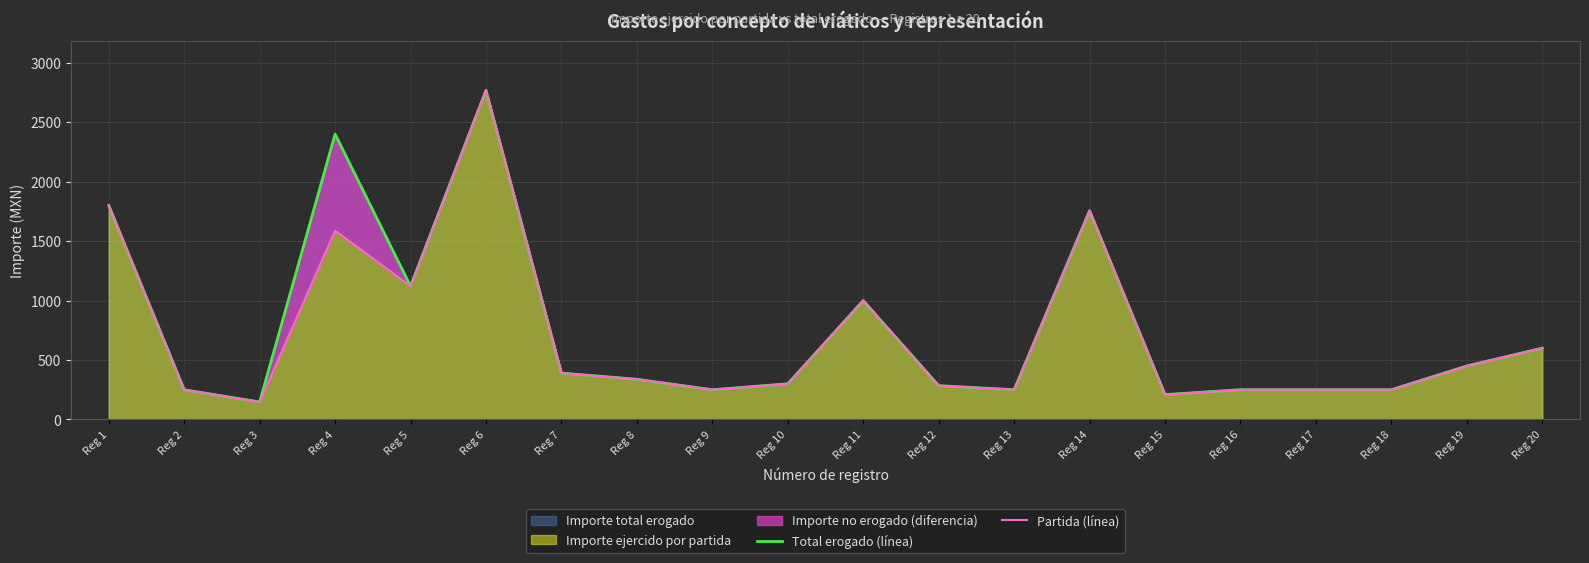

At which label does Importe total erogado reach its peak?

Reg 6